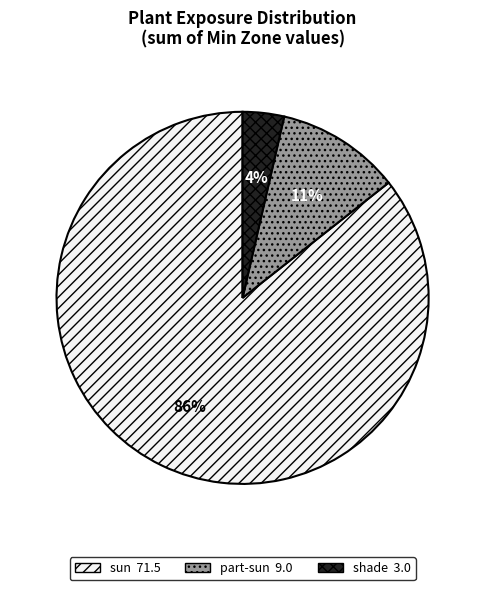

To the nearest percent, what is the average slice percentage?

33%